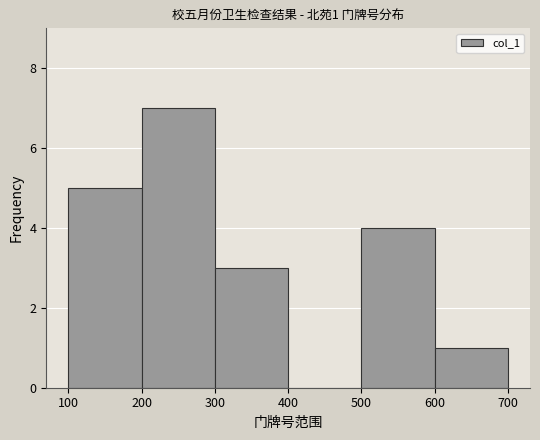

Which range on the x-axis has the tallest bar?

200 to 300